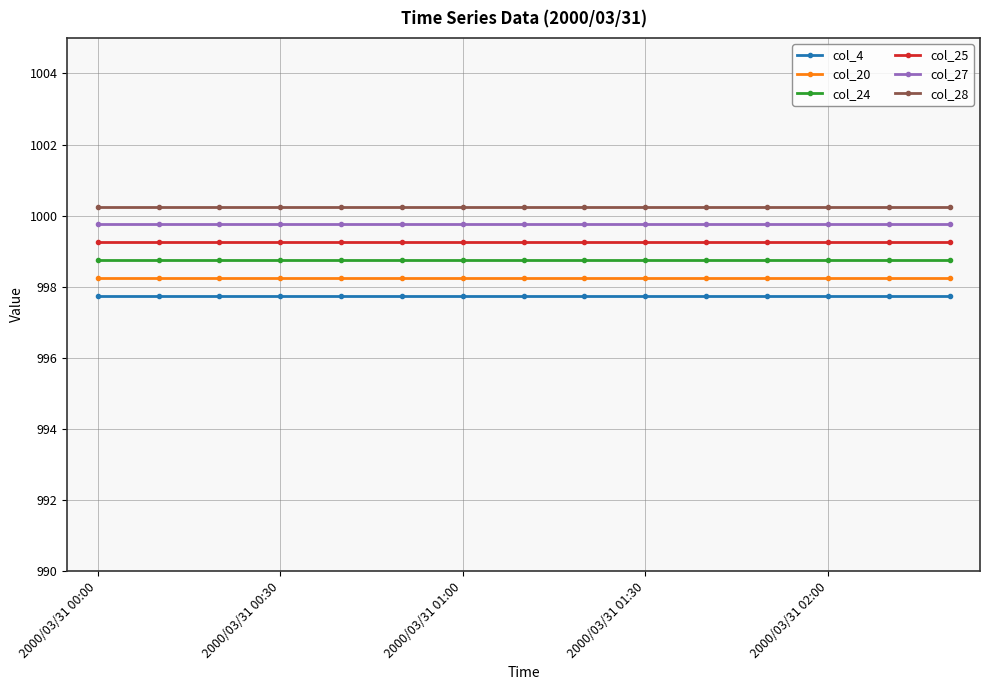

What is the smallest value displayed?

997.8